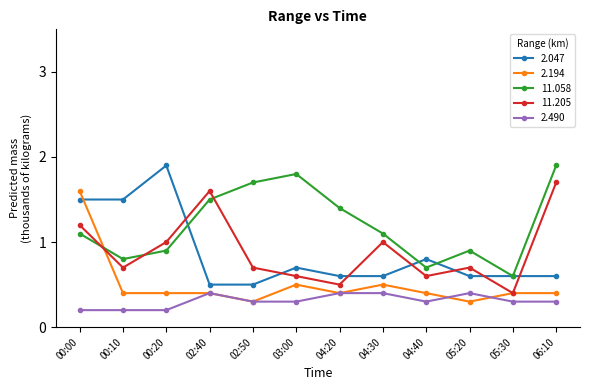

True or false: 2.047 and 2.490 intersect in this chart.

False